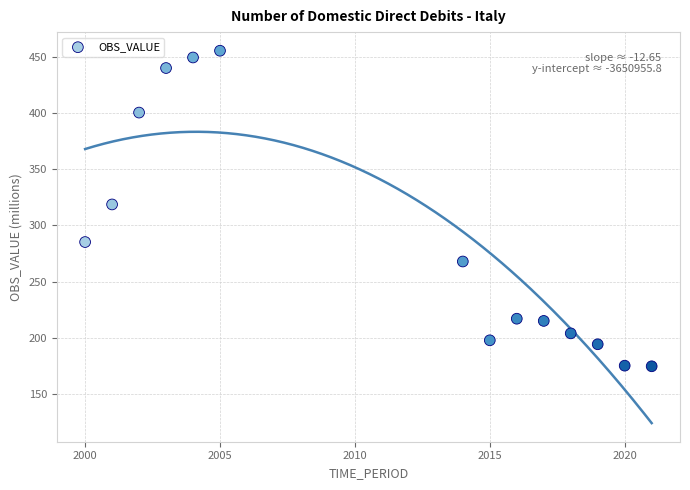

What Y value in the scatter plot is closest to 315?

318.7